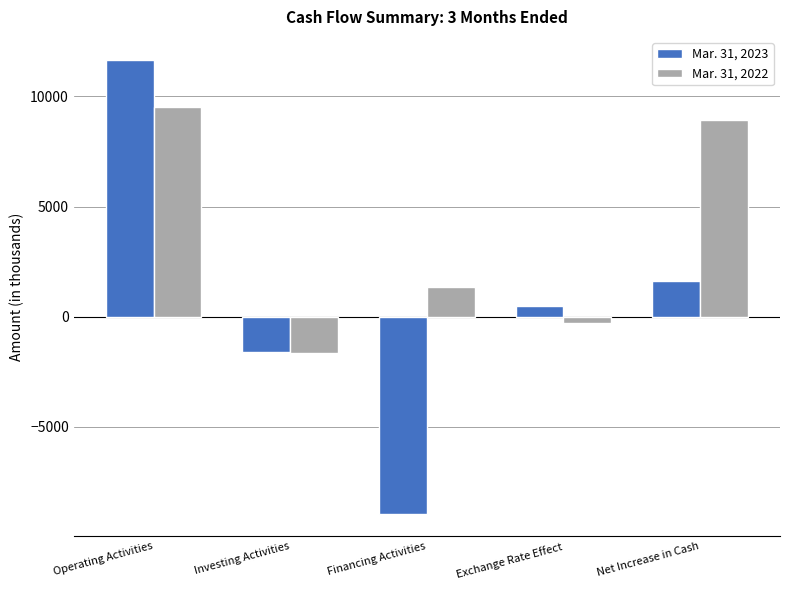

The Mar. 31, 2022 series shows 606 at Financing Activities. True or false?

False